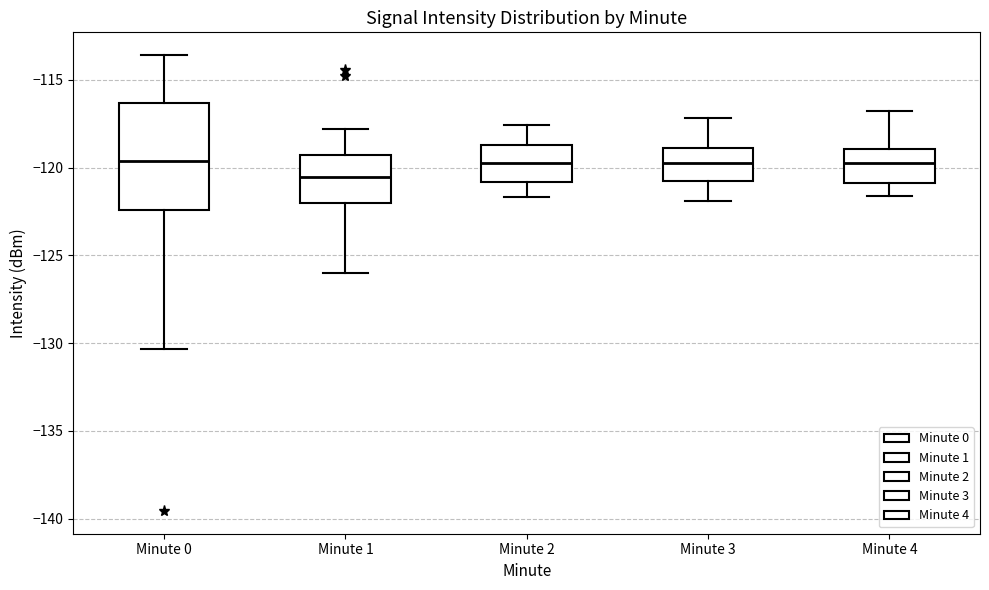

Reading left to right, read every box against the y-axis: the position of its median line, the range the box covers, and the ends of its whiskers. The values are not printed on the chart, so give them approximately, as read against the axis.

Minute 0: median -119.5, box -122.5 to -116.5, whiskers -130.5 to -113.5
Minute 1: median -120.5, box -122.0 to -119.5, whiskers -126.0 to -118.0
Minute 2: median -119.5, box -121.0 to -118.5, whiskers -121.5 to -117.5
Minute 3: median -119.5, box -121.0 to -119.0, whiskers -122.0 to -117.0
Minute 4: median -119.5, box -121.0 to -119.0, whiskers -121.5 to -117.0